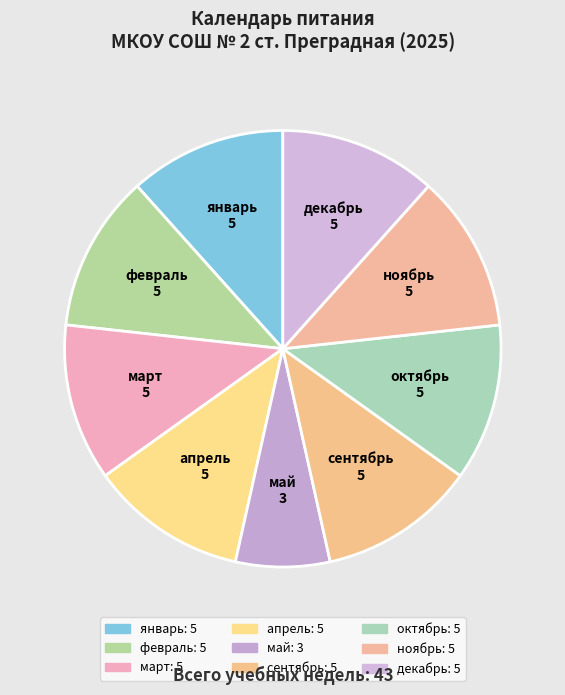

How many segments does this pie chart have?

9